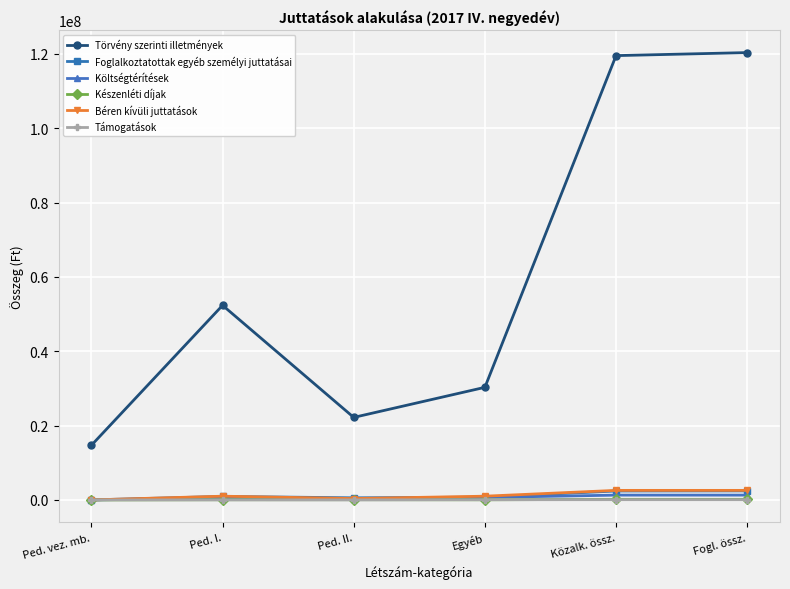

True or false: Törvény szerinti illetmények has more than 0 points higher than both neighbors.

True